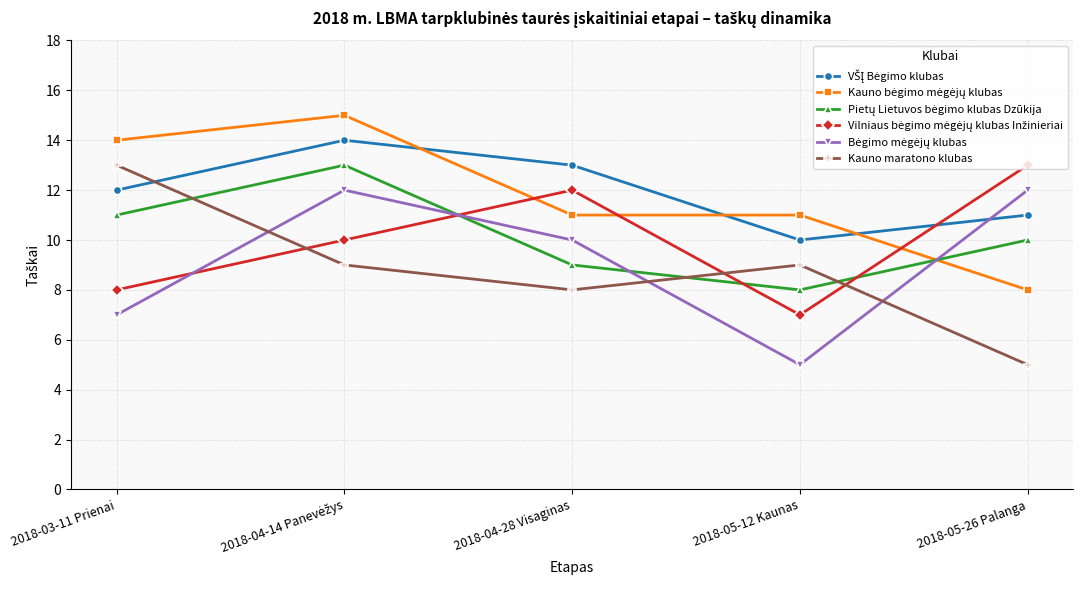

How many data points does each series have?

5